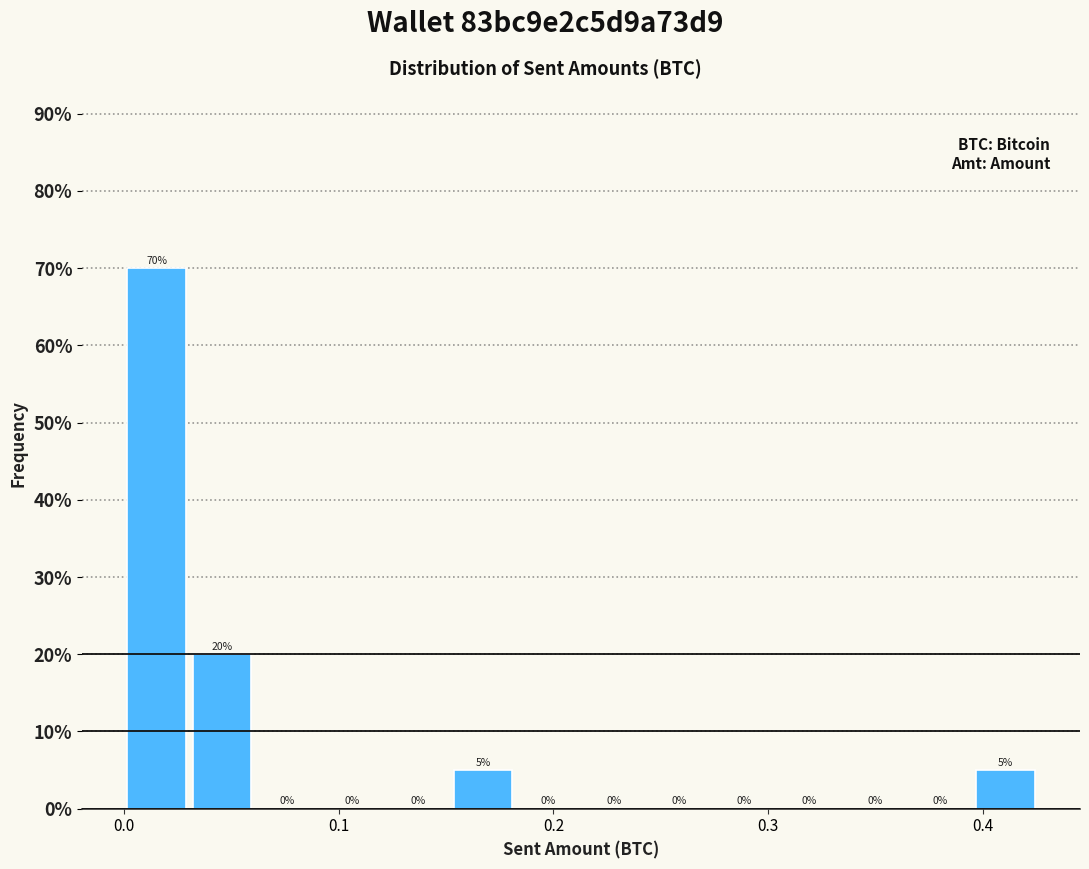

Read against the x-axis, roughly where is the centre of the tallest bar?

0.02